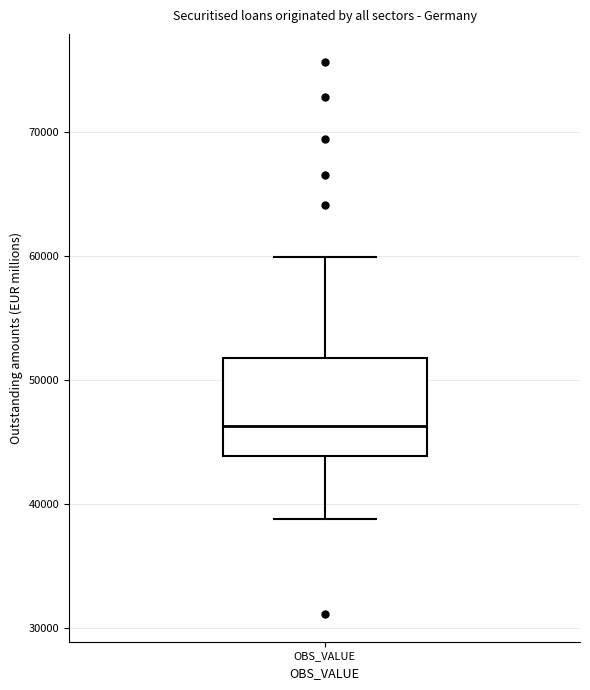

Transcribe this box plot: give where the median line is, the range the box spans, and where the two whiskers end, as read against the y-axis. The values are not printed on the chart, so give them approximately, as read against the axis.

median 46000, box 44000 to 52000, whiskers 39000 to 60000